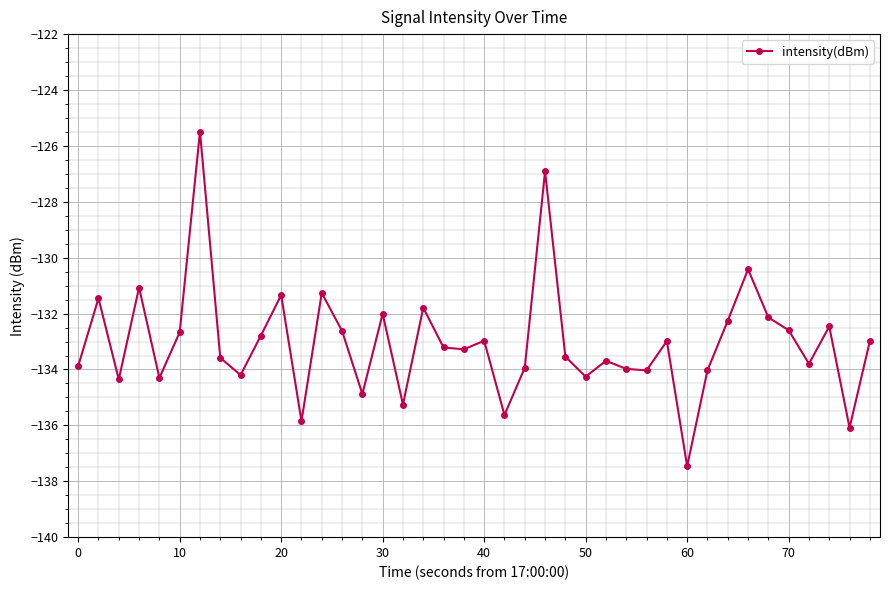

True or false: the data has more than 0 interior local peaks.

True